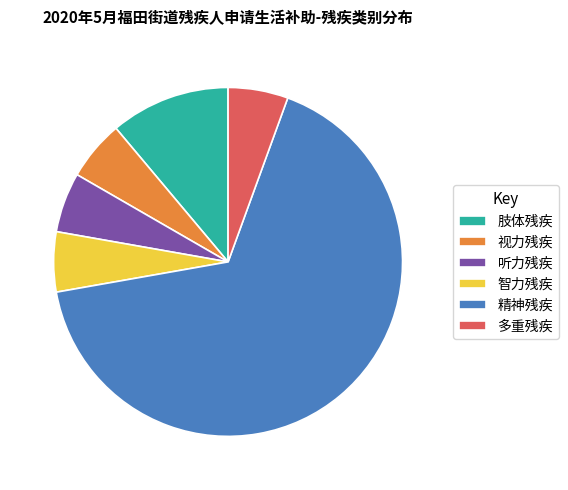

Which category accounts for the majority?

精神残疾